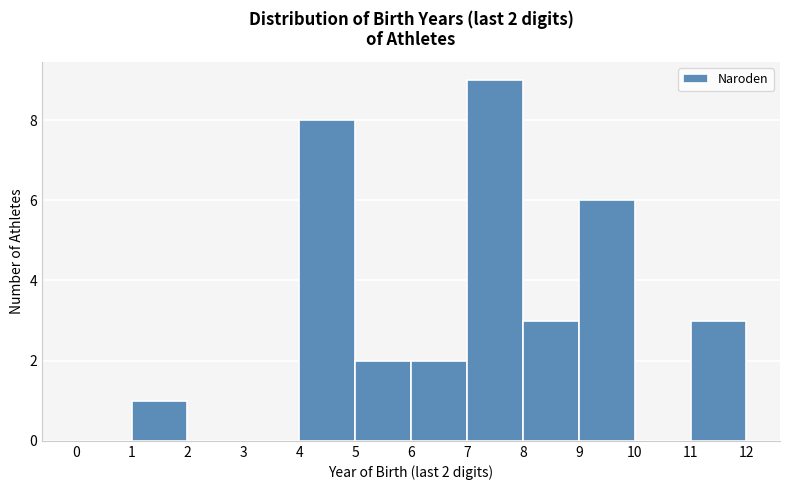

Over which range of the x-axis is the bar tallest?

7 to 8